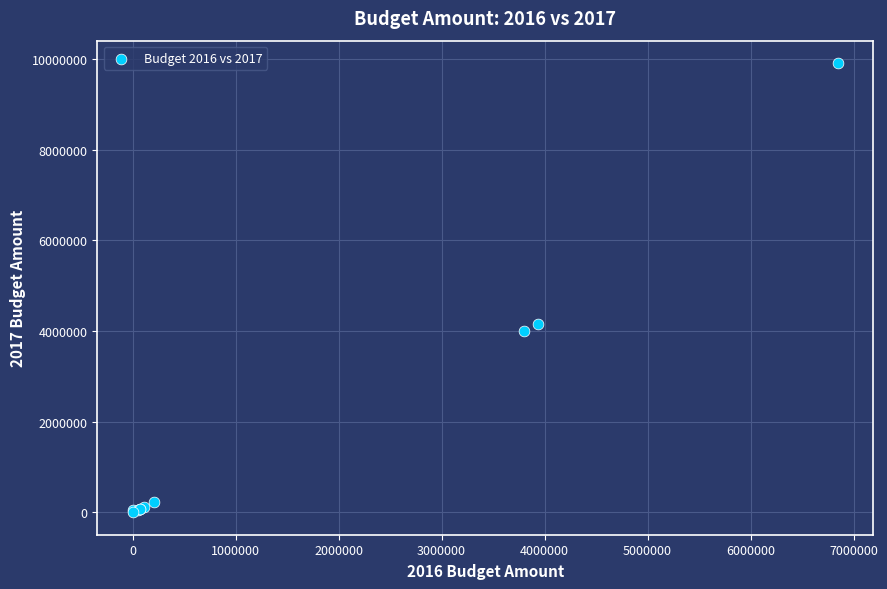

What Y value in the scatter plot is closest to 4957514?

4154713